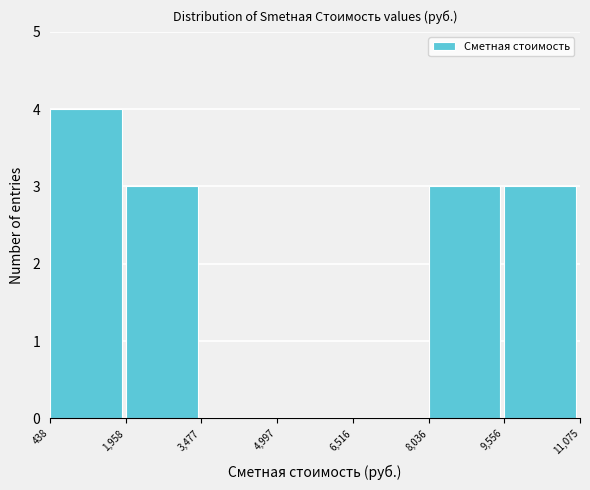

How tall is the bar that spans 1,958 to 3,477 on the x-axis? The values are not printed on the chart, so give them approximately, as read against the axis.

3